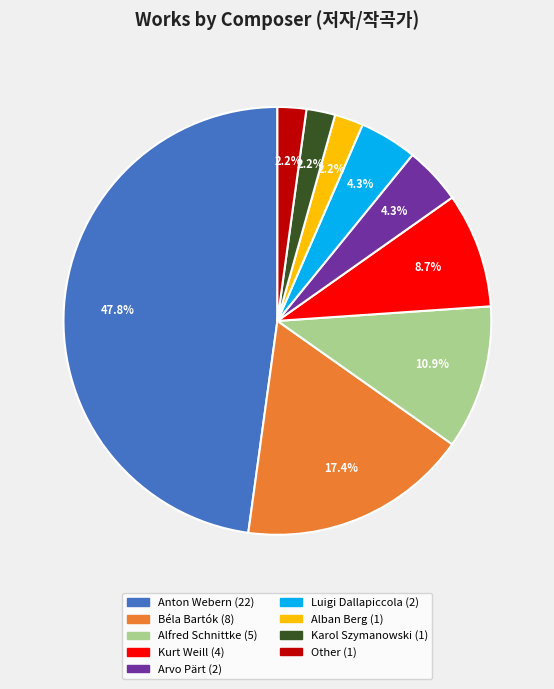

How many slices are in this pie chart?

9